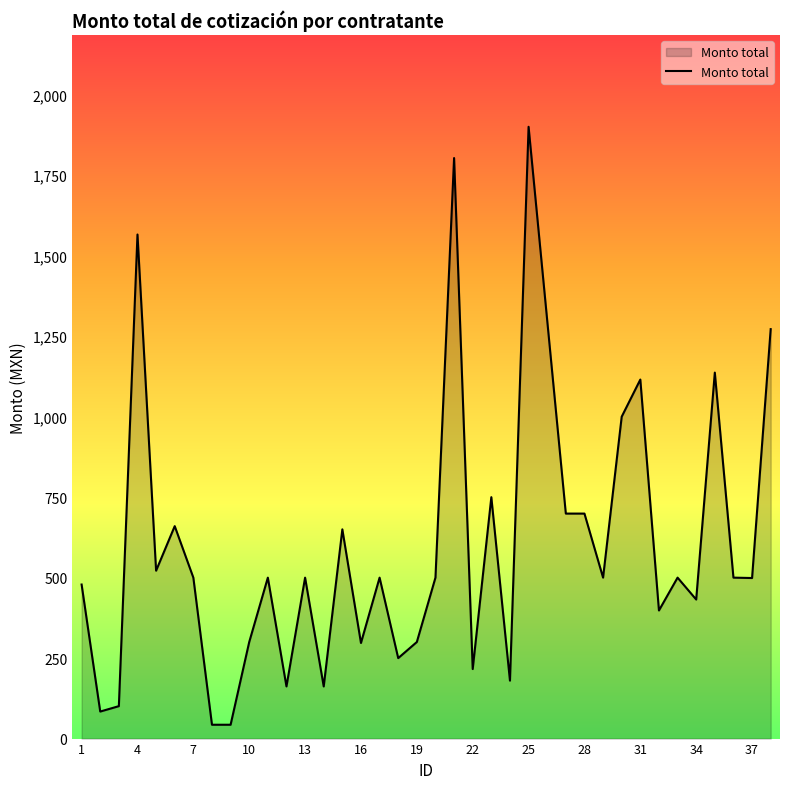

Does the chart have visible grid lines?

No